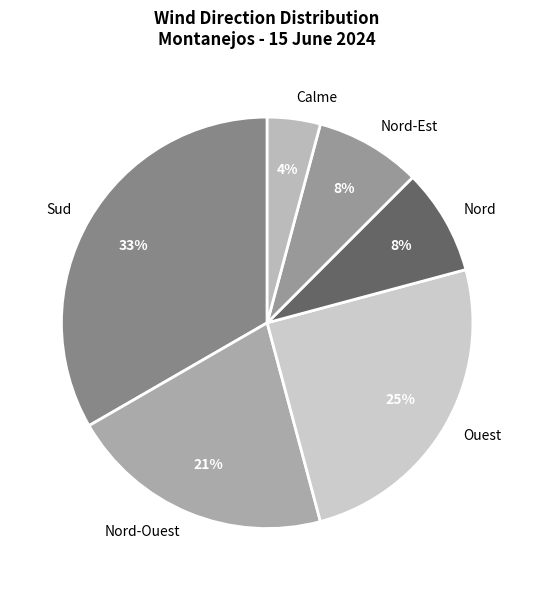

To the nearest percent, what portion does Sud represent?

33%